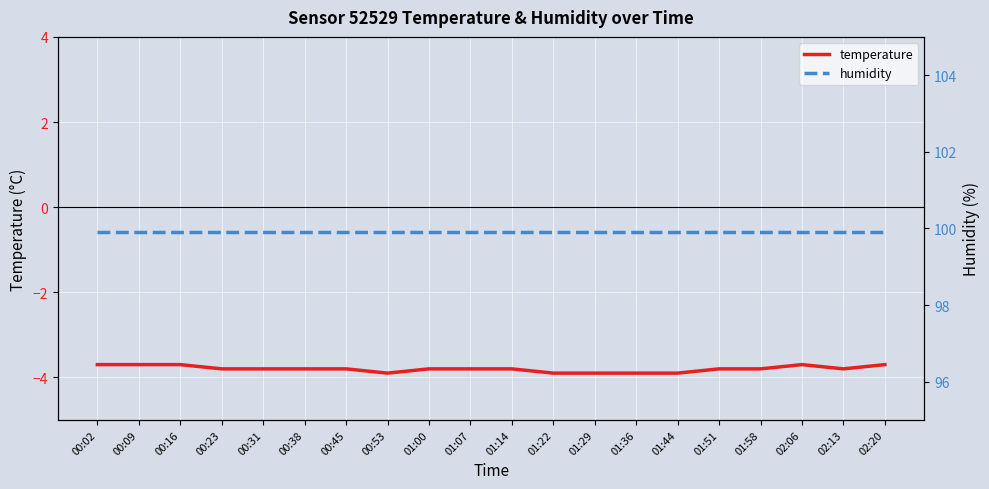

At which category does temperature reach its first local valley?

00:53